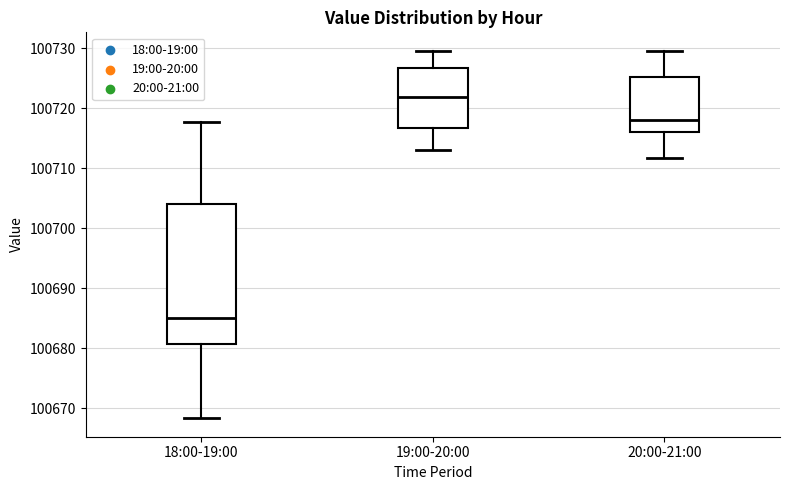

Which box has the highest median line?

19:00-20:00